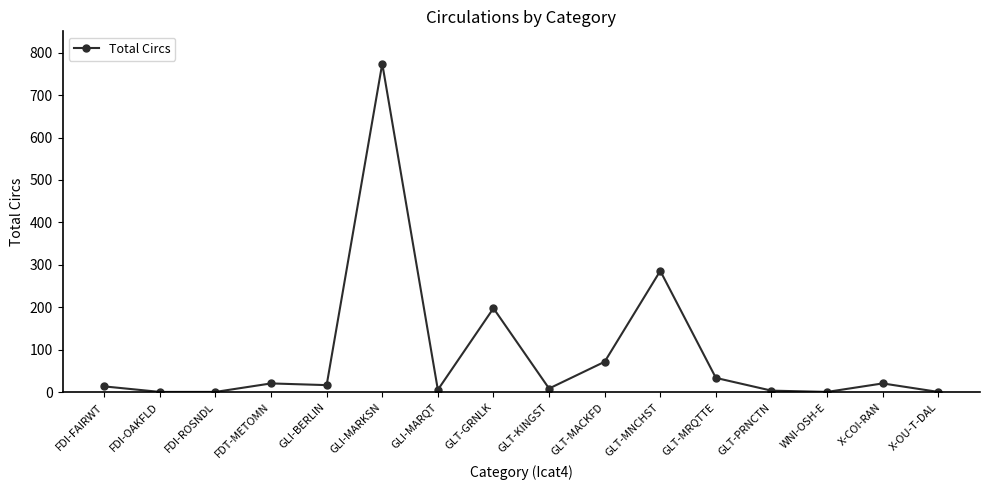

At which category does the chart reach its peak across all series?

GLI-MARKSN